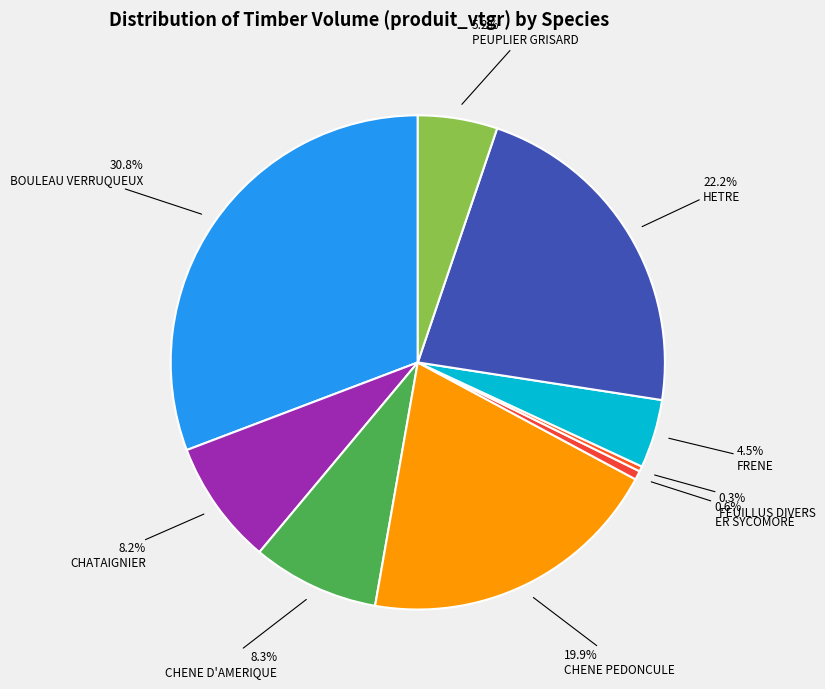

Combined, do HETRE and CHENE D'AMERIQUE account for over 50%?

No